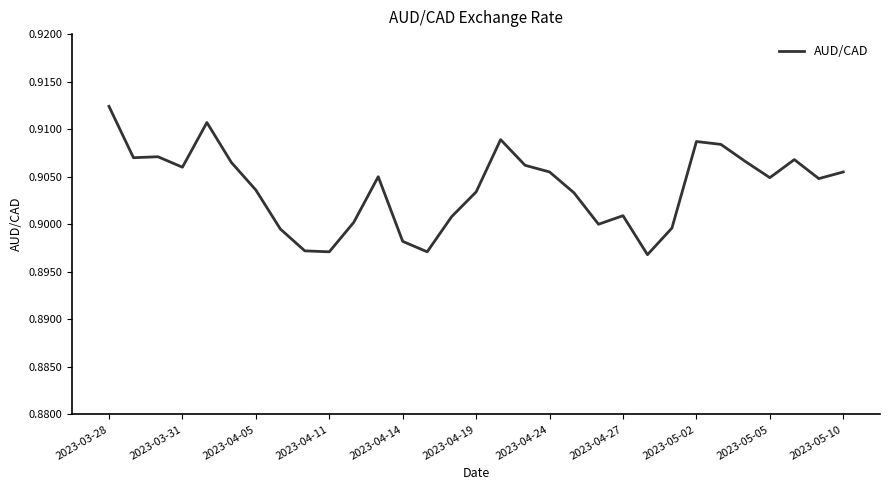

Does the chart display data point markers on the line(s)?

No